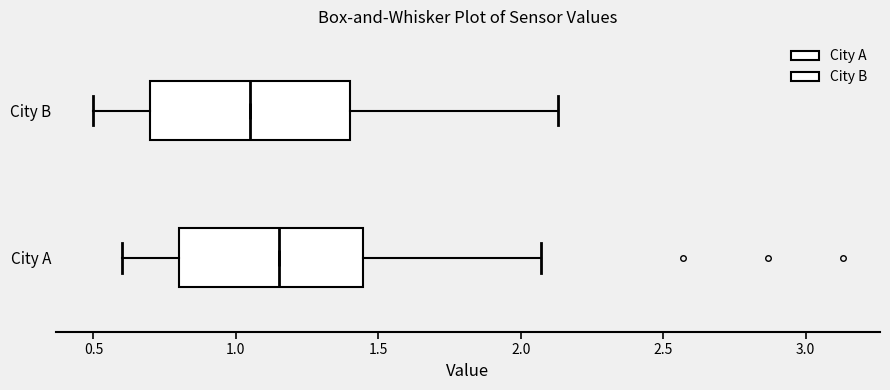

Where does the left whisker of the box for City A end on the x-axis? The values are not printed on the chart, so give them approximately, as read against the axis.

0.60